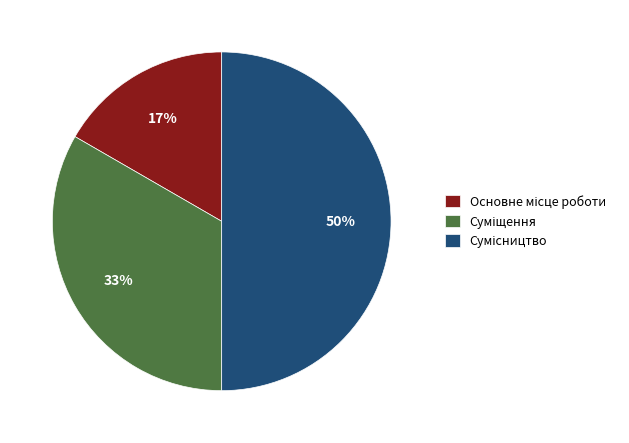

To the nearest percent, what is the difference between the largest and smallest slice percentages?

33%